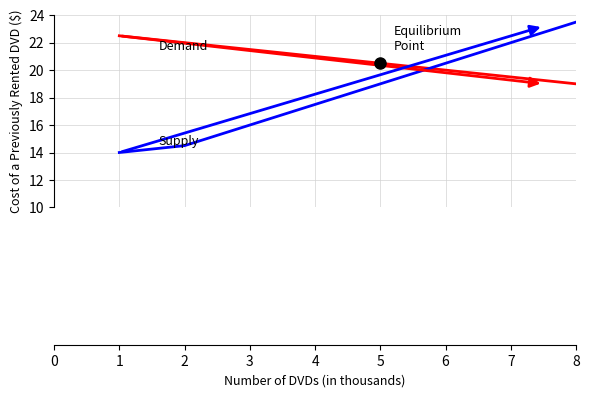

Count the number of data series in this chart.

2